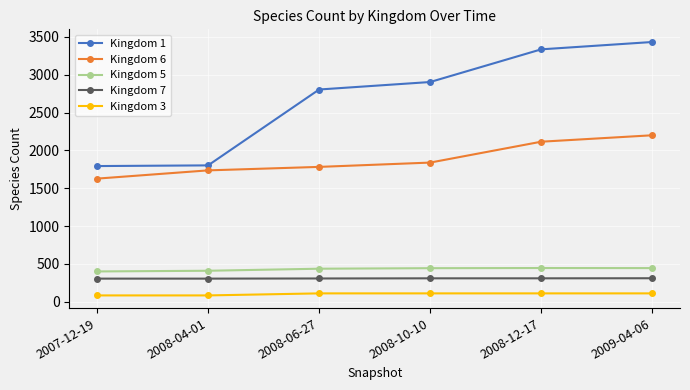

What is the greatest value displayed?

3433